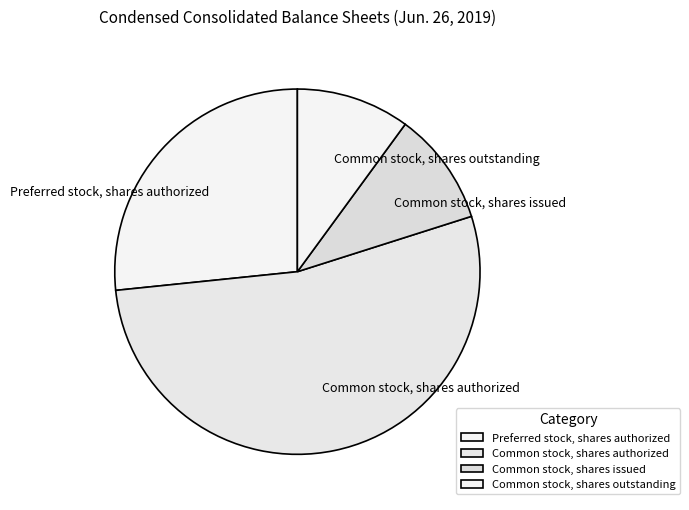

The Preferred stock, shares authorized slice represents 14% of the pie. True or false?

False